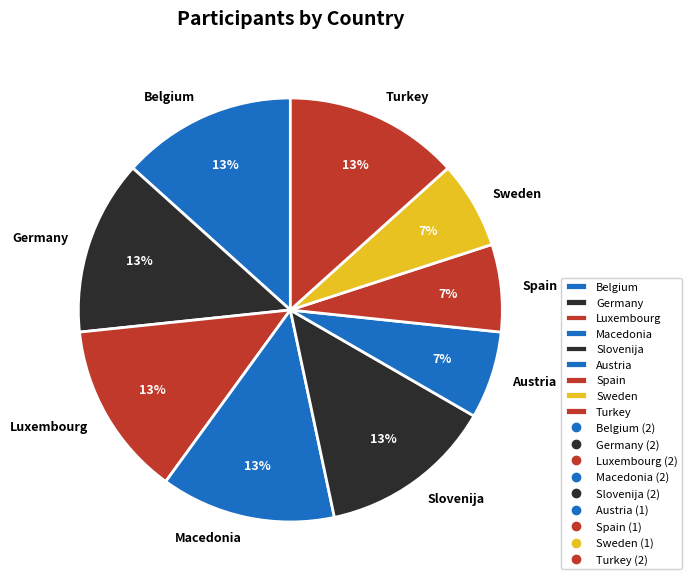

How many segments does this pie chart have?

9